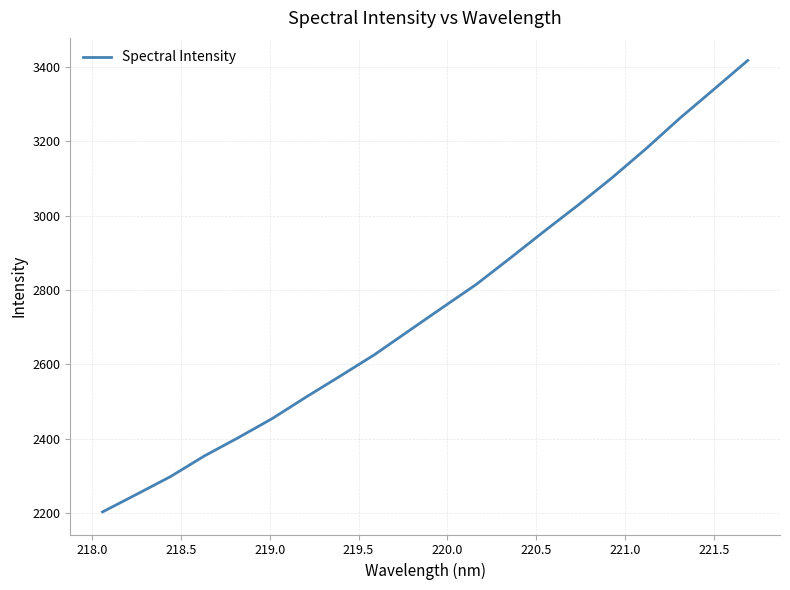

What is the maximum value shown in the chart?

3417.7